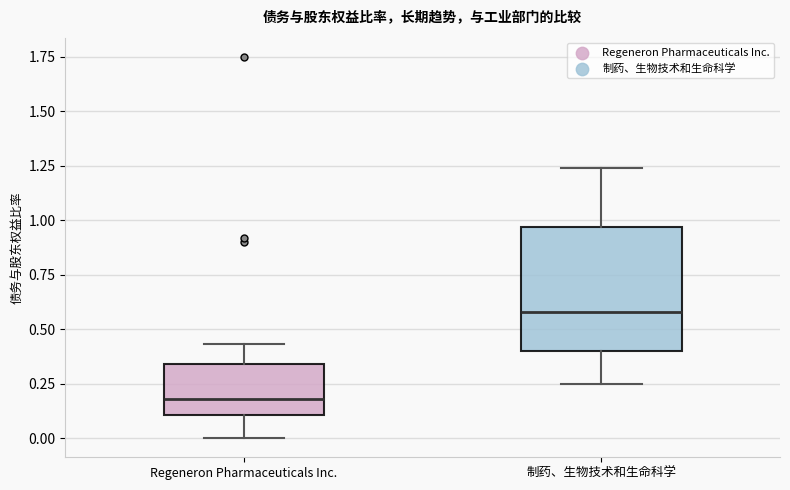

Which box has the lowest median line?

Regeneron Pharmaceuticals Inc.